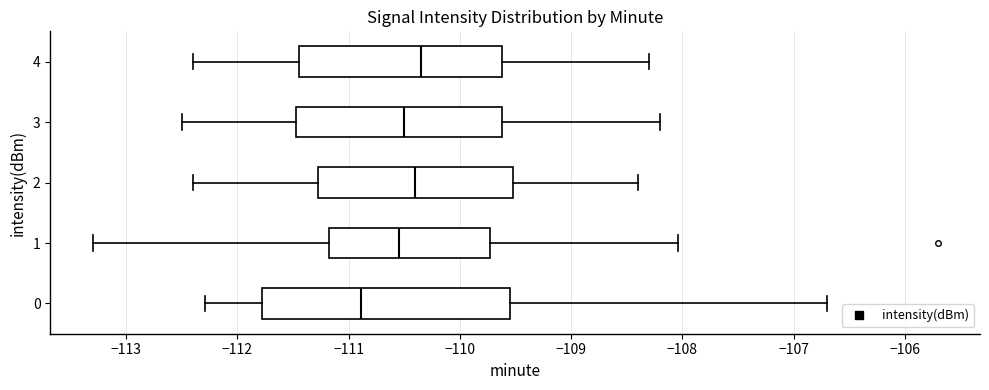

Where is the left edge of the box at y = 2 on the x-axis? The values are not printed on the chart, so give them approximately, as read against the axis.

-111.3